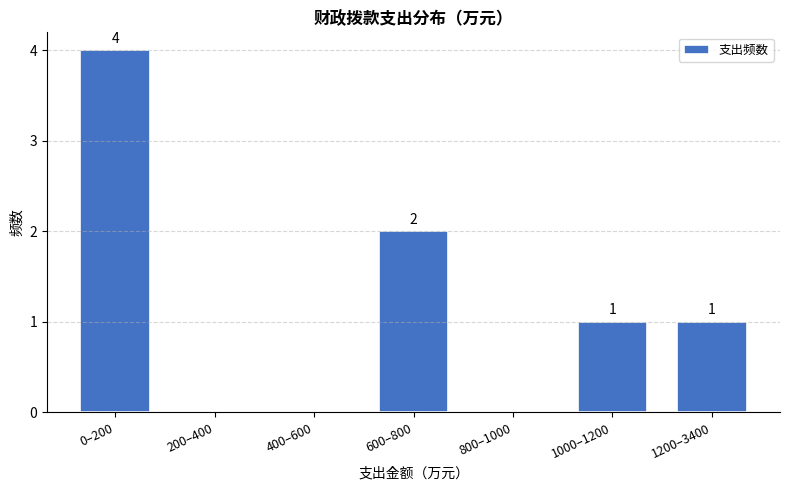

Reading left to right, extract all data points from this chart.

0–200=4	200–400=0	400–600=0	600–800=2	800–1000=0	1000–1200=1	1200–3400=1